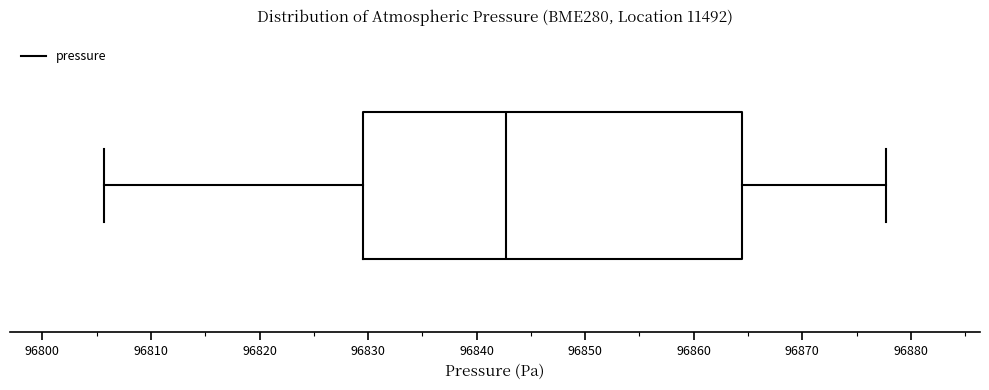

Transcribe this box plot: give where the median line is, the range the box spans, and where the two whiskers end, as read against the x-axis. The values are not printed on the chart, so give them approximately, as read against the axis.

median 96843, box 96830 to 96864, whiskers 96806 to 96878